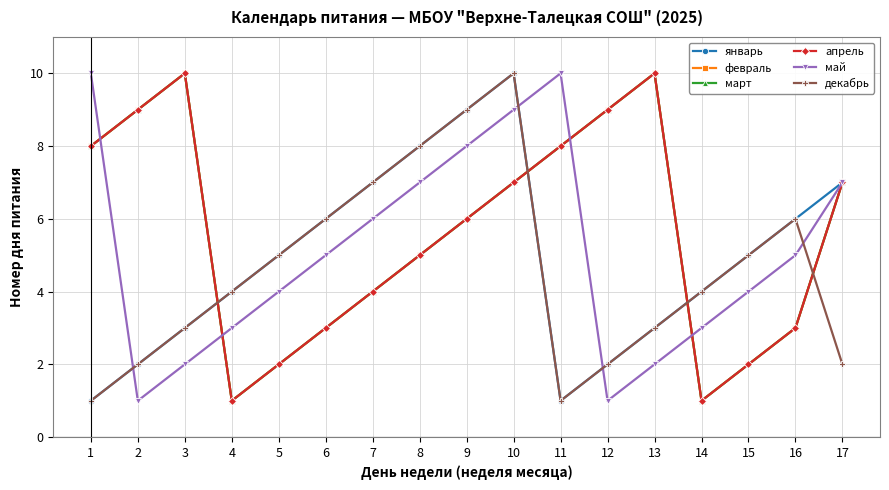

What is the lowest value of the март series?

1